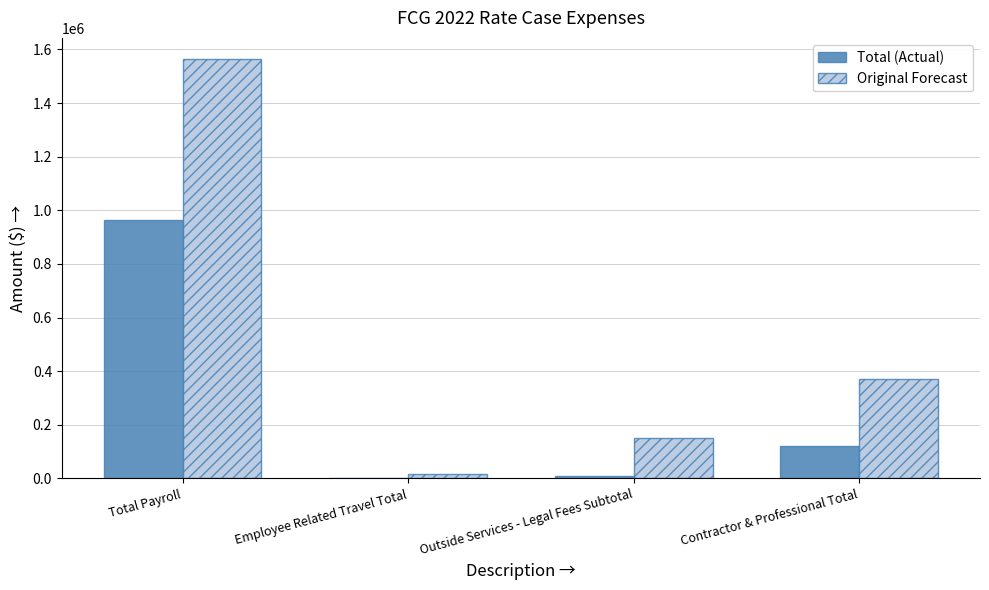

Where does the Original Forecast series first go above 369862?

Total Payroll